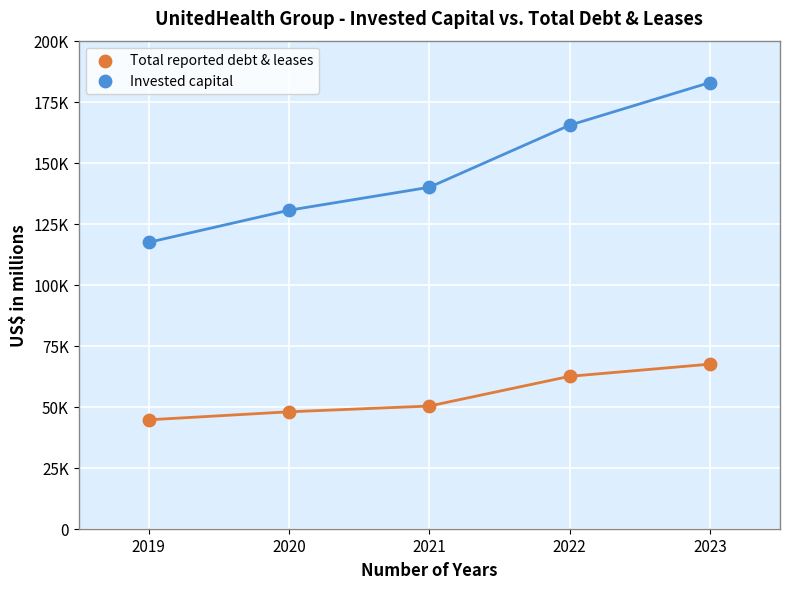

Which series reaches the minimum Y coordinate?

Total reported debt & leases